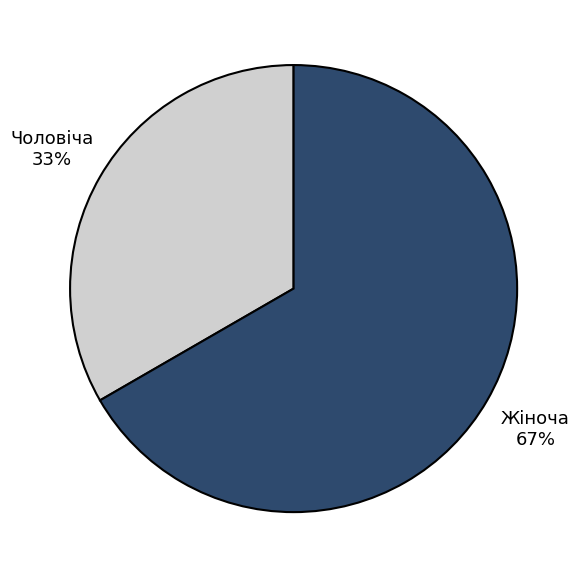

To the nearest percent, what is the average slice percentage?

50%